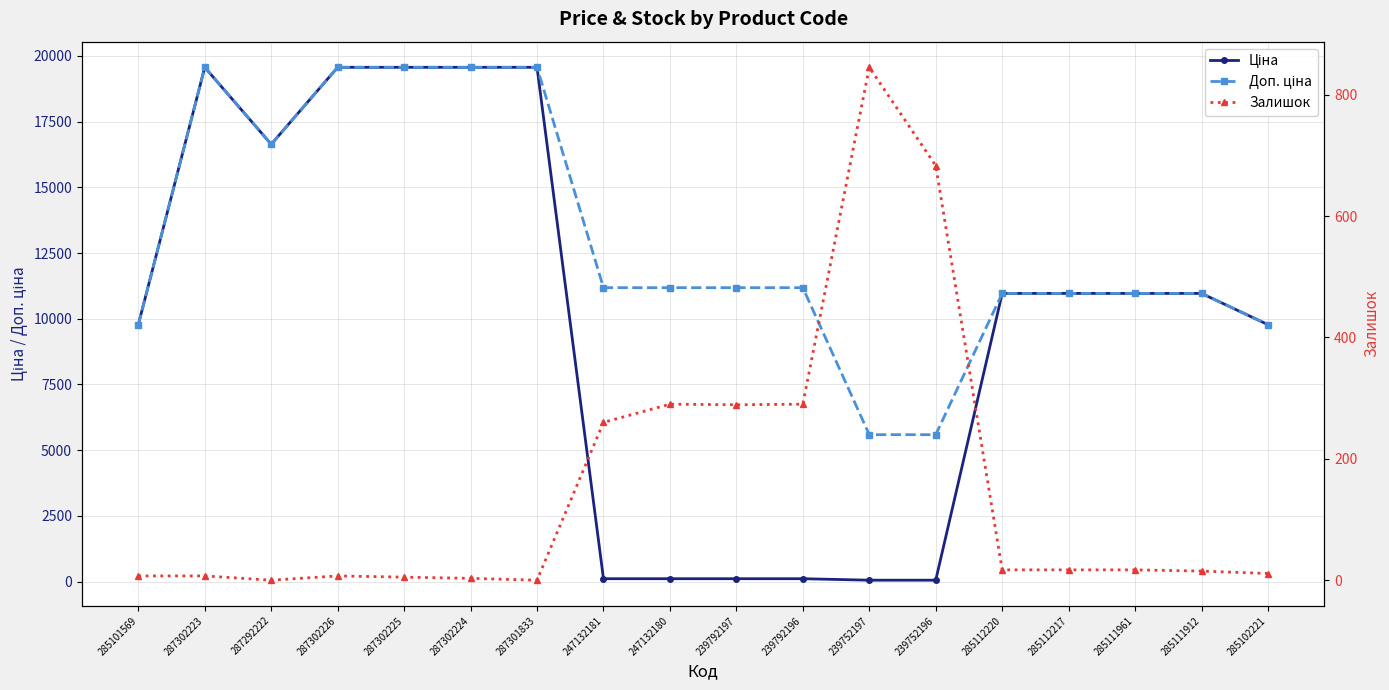

What are all the series names shown in the legend?

Ціна, Доп. ціна, Залишок